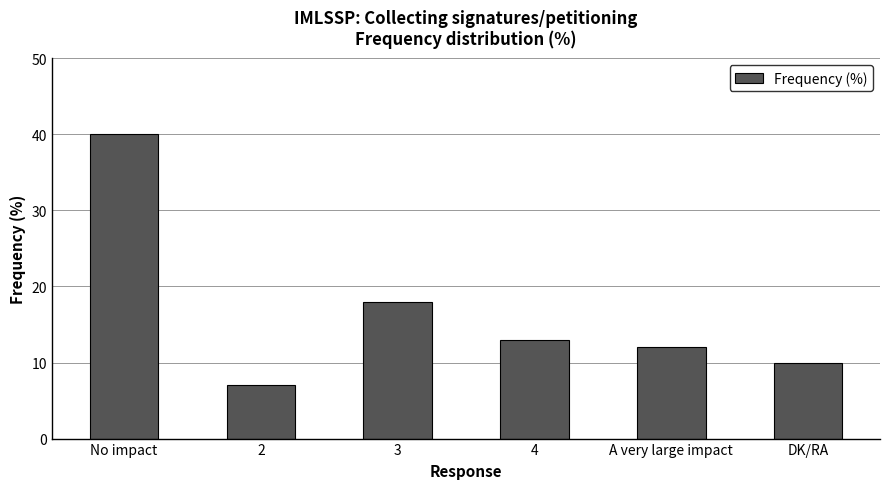

How many bars are there in total?

6